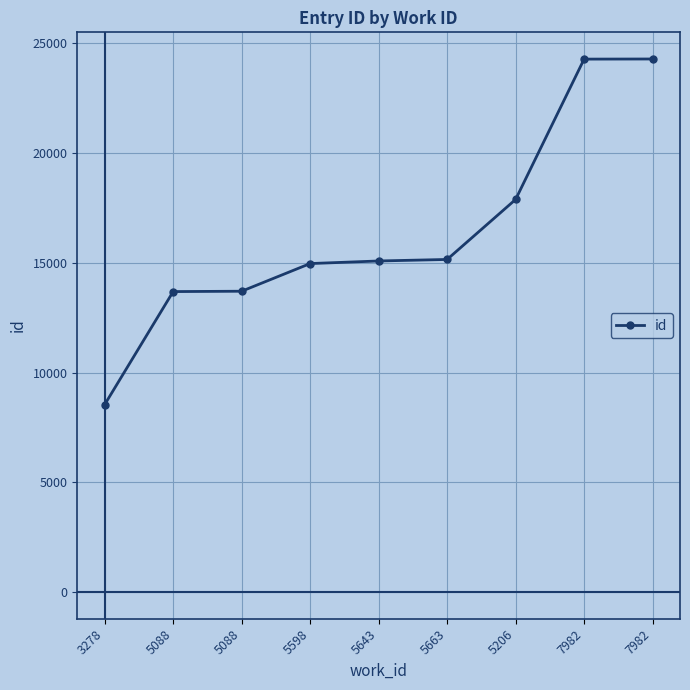

At which label is the value closest to 16410?

5663